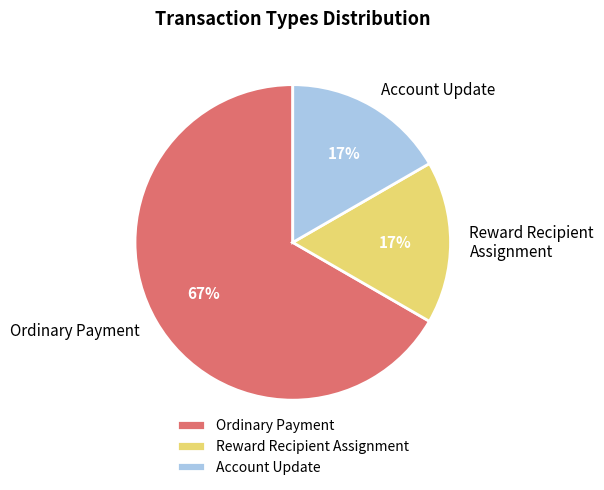

Which has a higher value, Account Update or Ordinary Payment?

Ordinary Payment